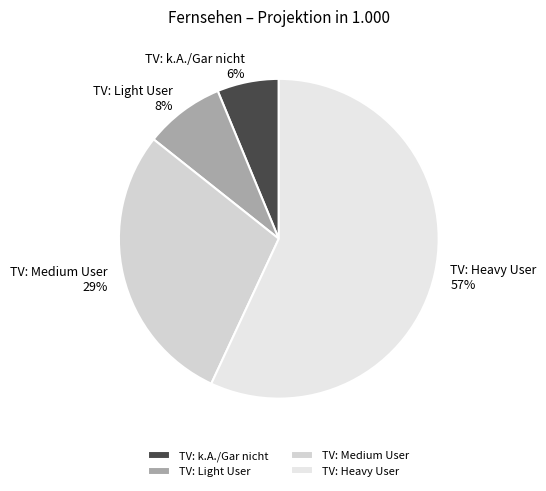

To the nearest percent, what is the combined percentage of TV: Medium User and TV: Light User?

37%